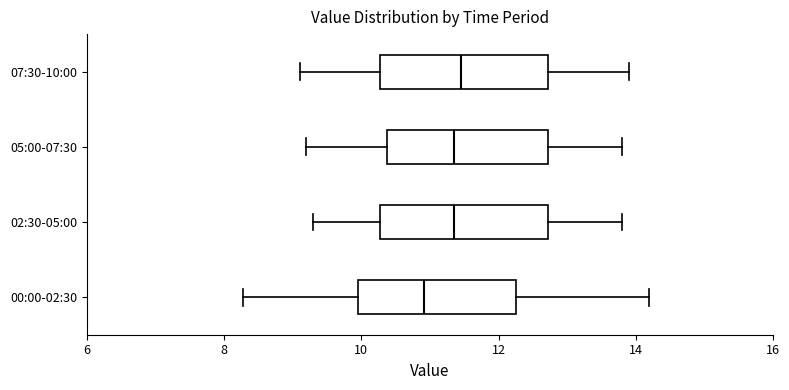

Reading bottom to top, transcribe this box plot: for each box, give where its median line is, the range the box spans, and where its two whiskers end, as read against the x-axis. The values are not printed on the chart, so give them approximately, as read against the axis.

00:00-02:30: median 11.0, box 10.0 to 12.2, whiskers 8.2 to 14.2
02:30-05:00: median 11.4, box 10.2 to 12.8, whiskers 9.4 to 13.8
05:00-07:30: median 11.4, box 10.4 to 12.8, whiskers 9.2 to 13.8
07:30-10:00: median 11.4, box 10.2 to 12.8, whiskers 9.2 to 14.0